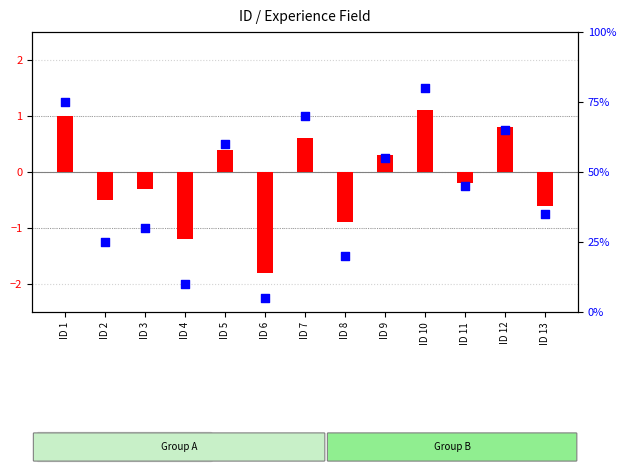

Which series has the widest spread of Y values?

percentile rank within the sample